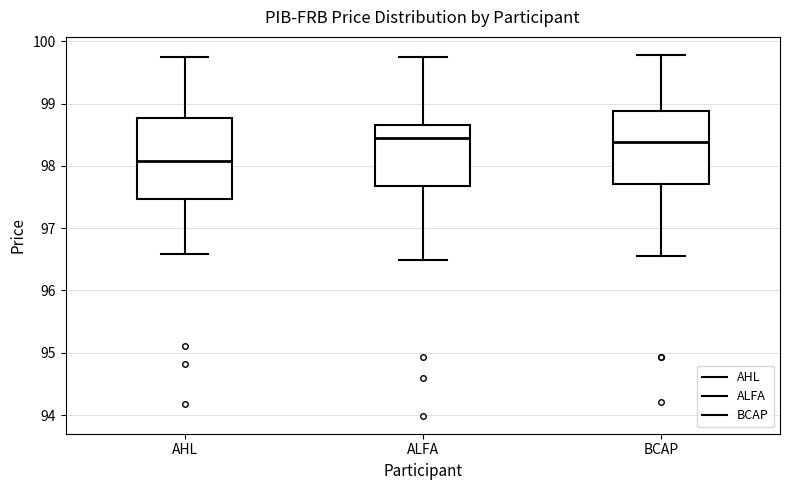

Reading left to right, transcribe this box plot: for each box, give where its median line is, the range the box spans, and where its two whiskers end, as read against the y-axis. The values are not printed on the chart, so give them approximately, as read against the axis.

AHL: median 98.1, box 97.5 to 98.8, whiskers 96.6 to 99.8
ALFA: median 98.4, box 97.7 to 98.7, whiskers 96.5 to 99.7
BCAP: median 98.4, box 97.7 to 98.9, whiskers 96.6 to 99.8